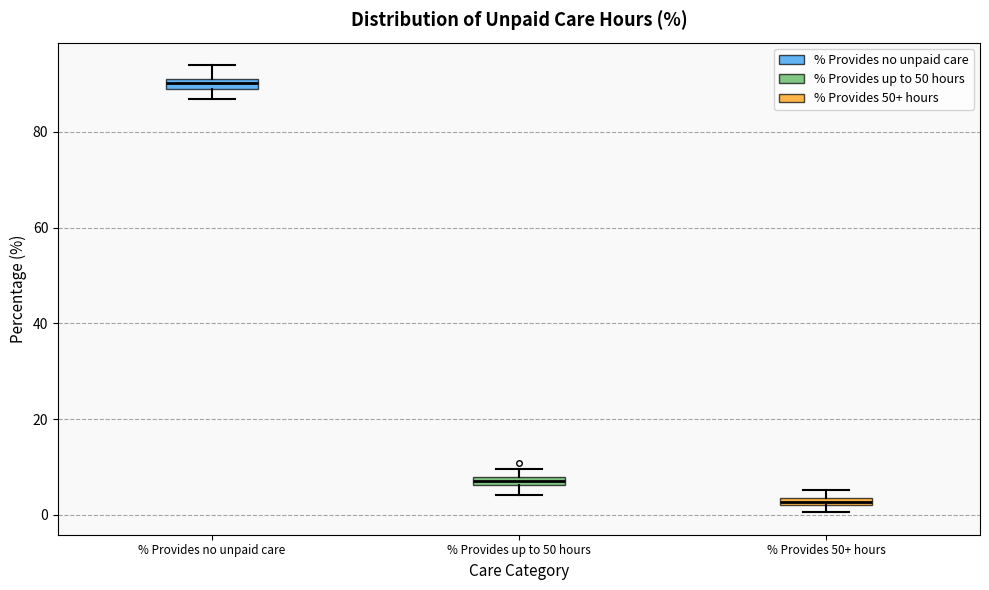

Where is the lower edge of the box for % Provides up to 50 hours on the y-axis? The values are not printed on the chart, so give them approximately, as read against the axis.

6